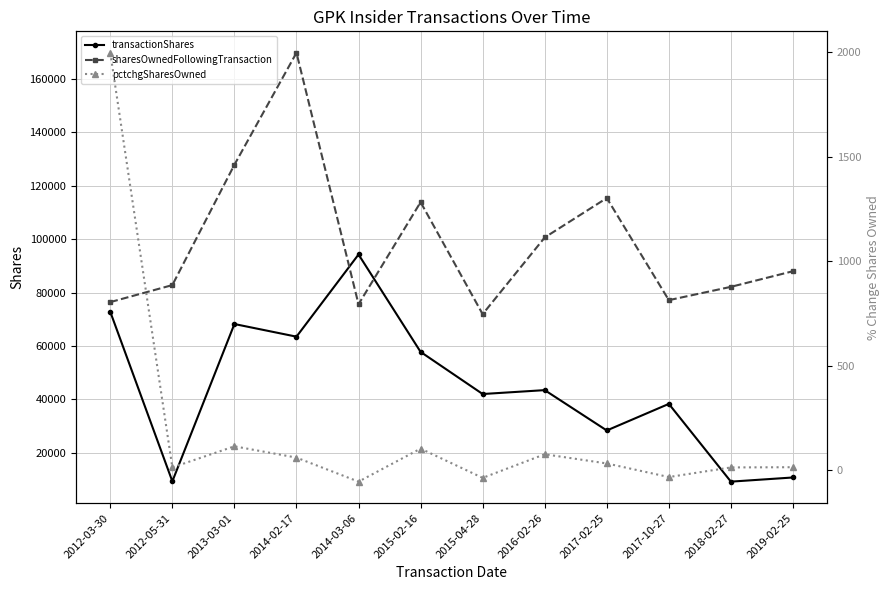

At how many categories does at least one series exceed 53000?

12